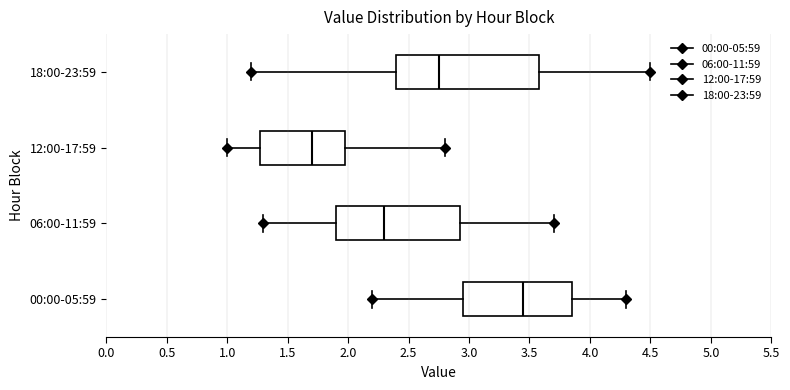

Which box has the furthest to the left median line?

12:00-17:59